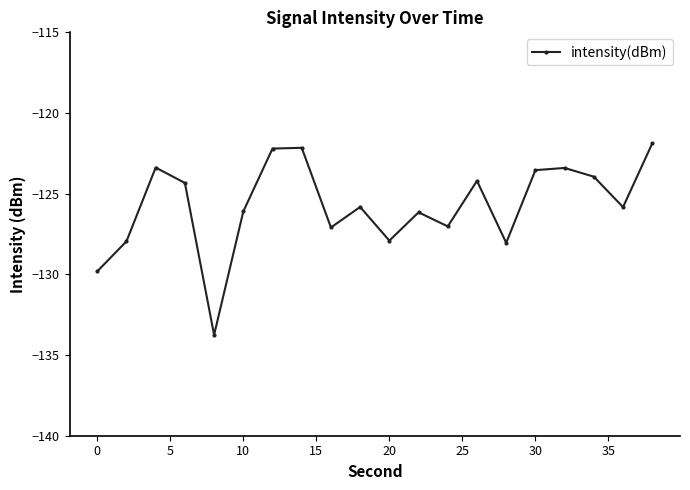

What is the smallest value displayed?

-133.8